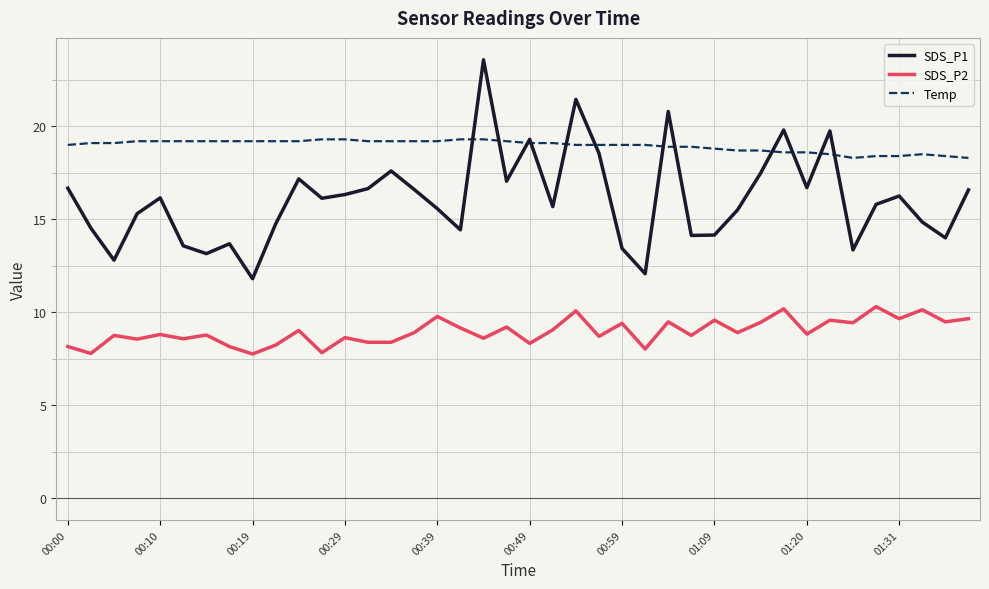

What is the minimum value for Temp?

18.3